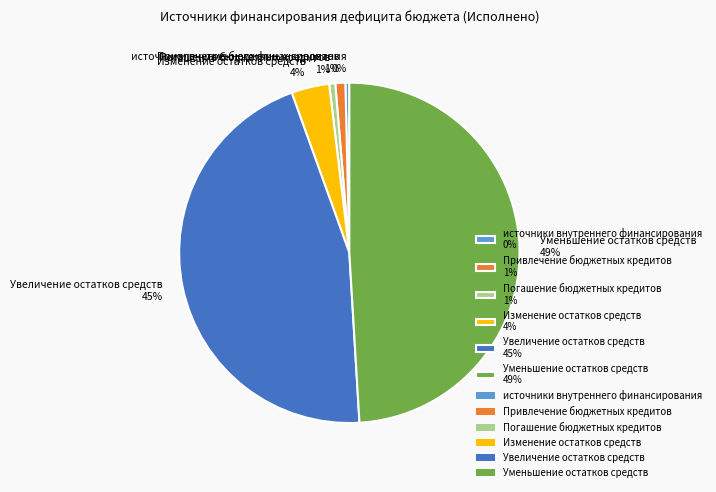

How many segments does this pie chart have?

6